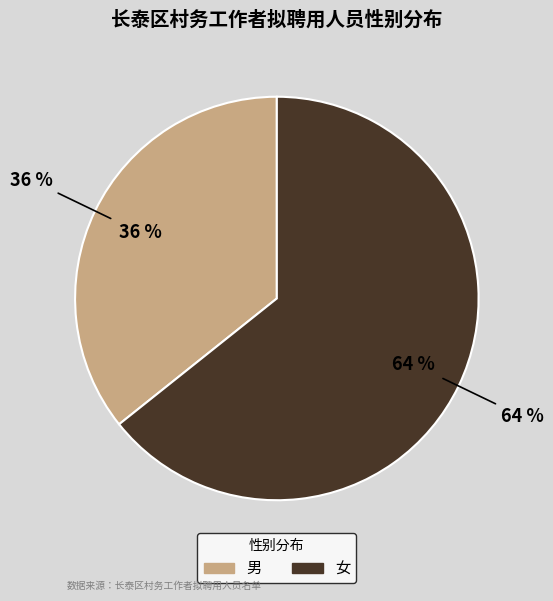

Which slice is the smallest?

男